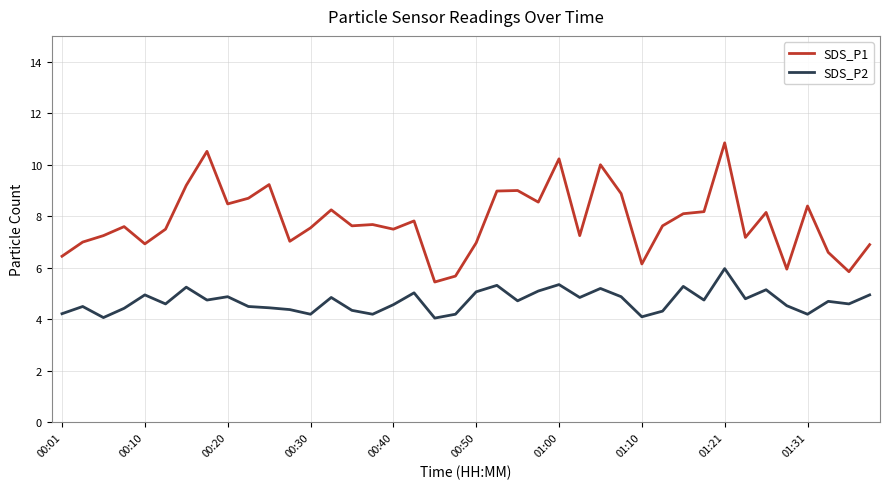

How many categories are shown in the chart?

40